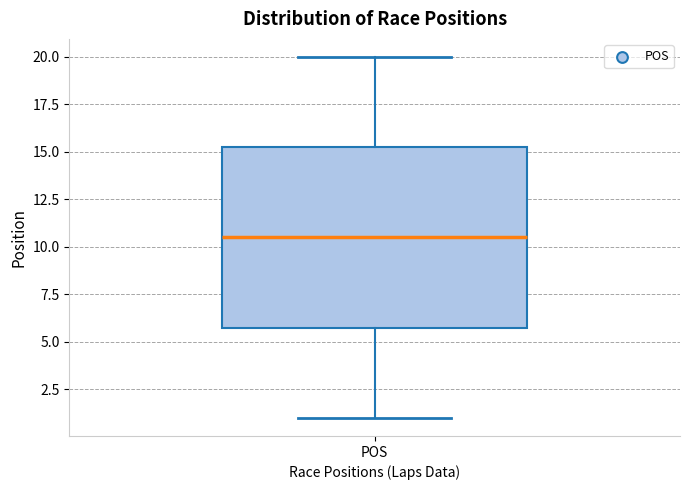

Where does the median line of the box for POS sit on the y-axis? The values are not printed on the chart, so give them approximately, as read against the axis.

10.5